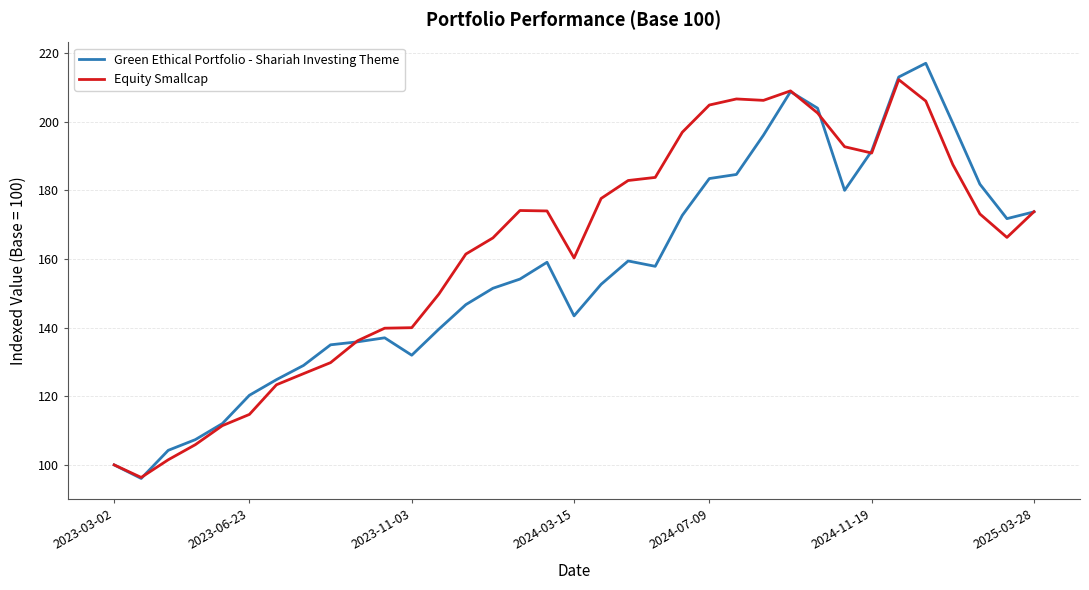

List the series in order of their overall mean, highest first.

Equity Smallcap, Green Ethical Portfolio - Shariah Investing Theme